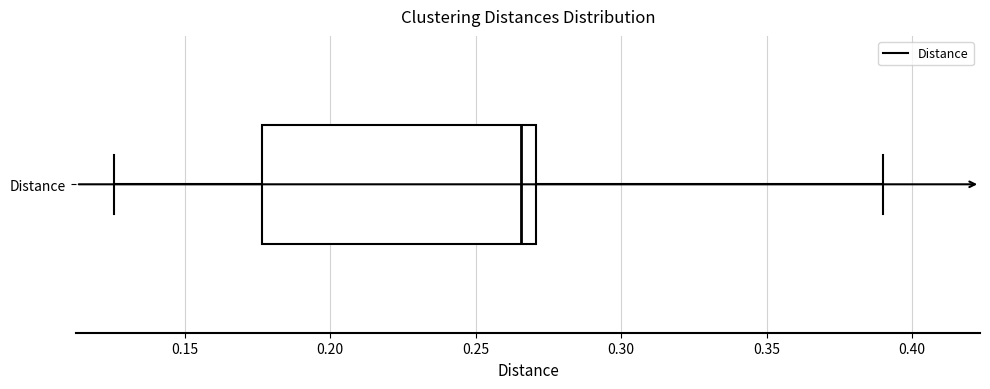

Where does the left whisker of the box for Distance end on the x-axis? The values are not printed on the chart, so give them approximately, as read against the axis.

0.125